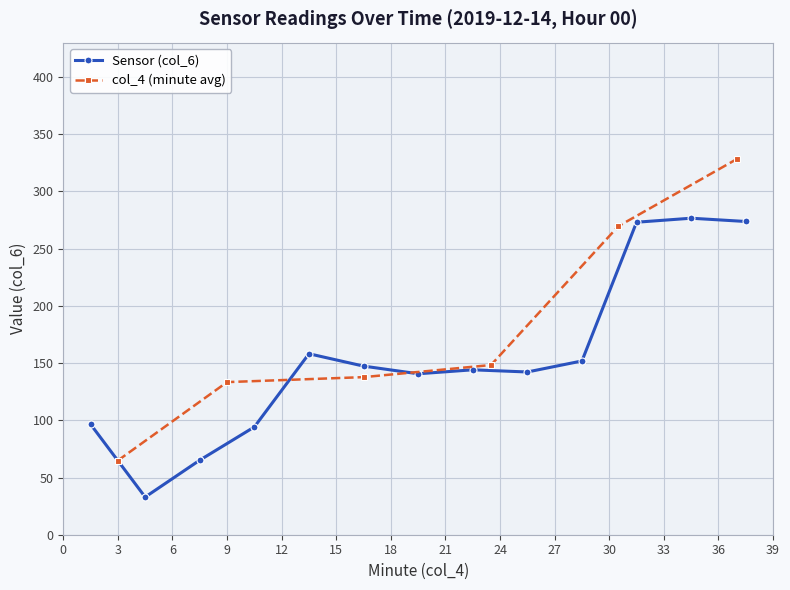

What is the value of the Sensor (col_6) point at the 10th from the left?

151.8